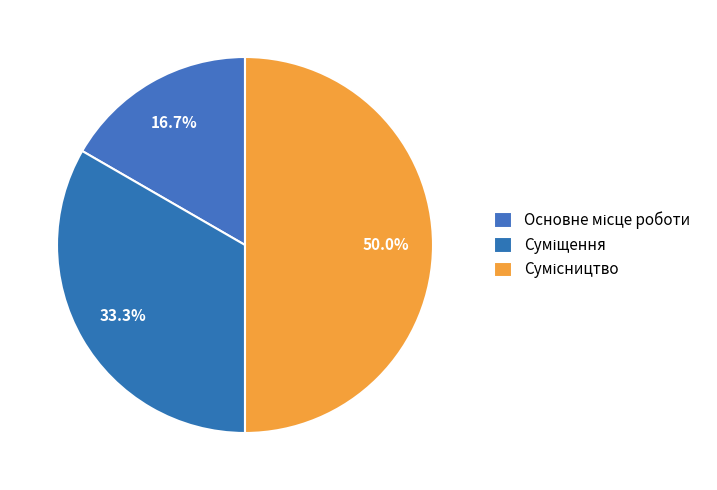

Is it true that Суміщення is 43% of the pie?

False